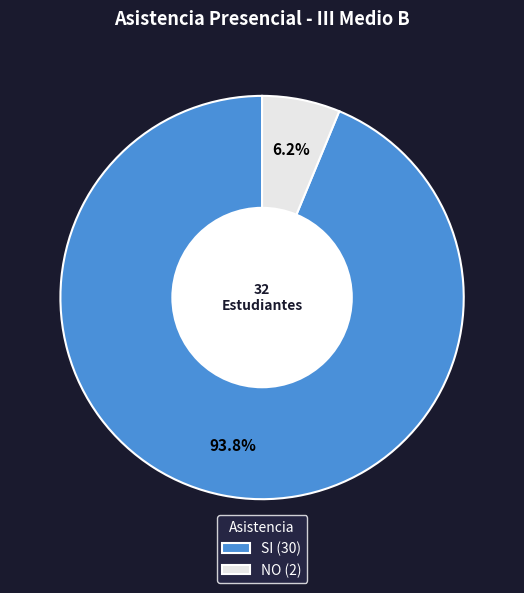

Which has a higher value, SI (30) or NO (2)?

SI (30)